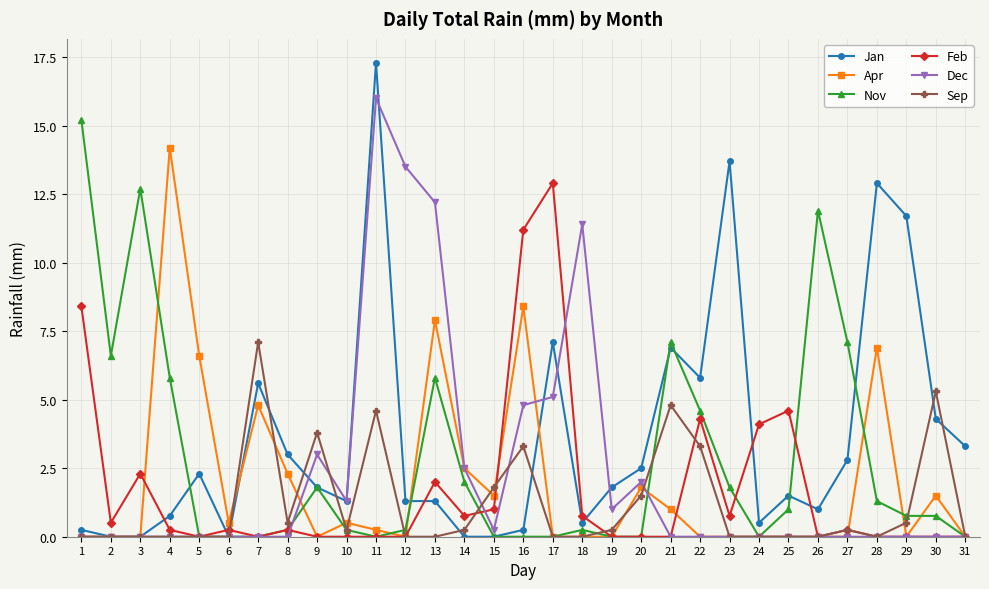

The value of Sep at 21 is 4.8. True or false?

True